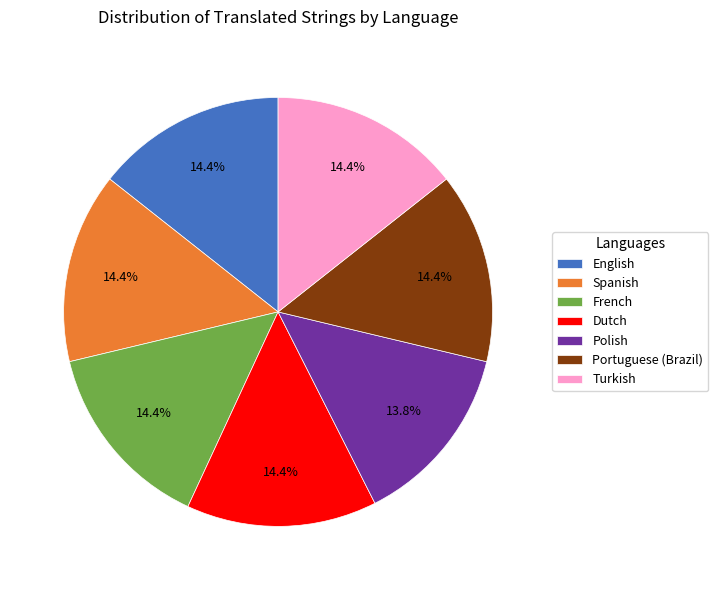

To the nearest percent, what percentage of the pie is Portuguese (Brazil)?

14%